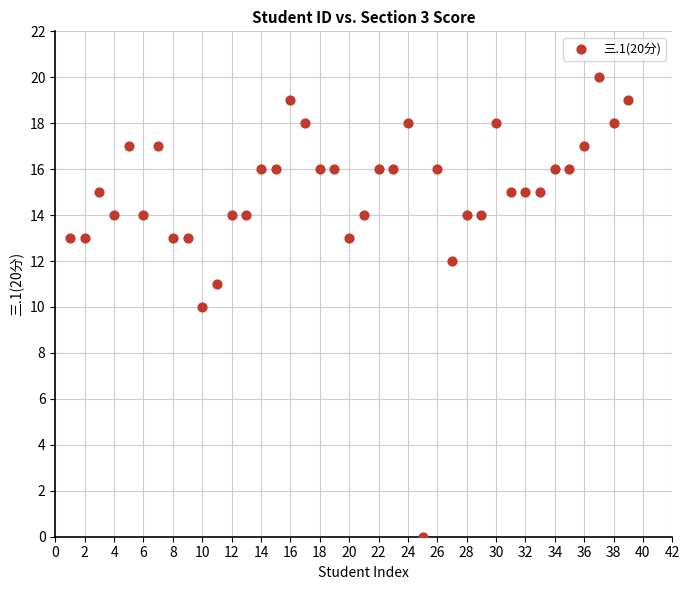

What is the range of Y values (max minus min)?

20